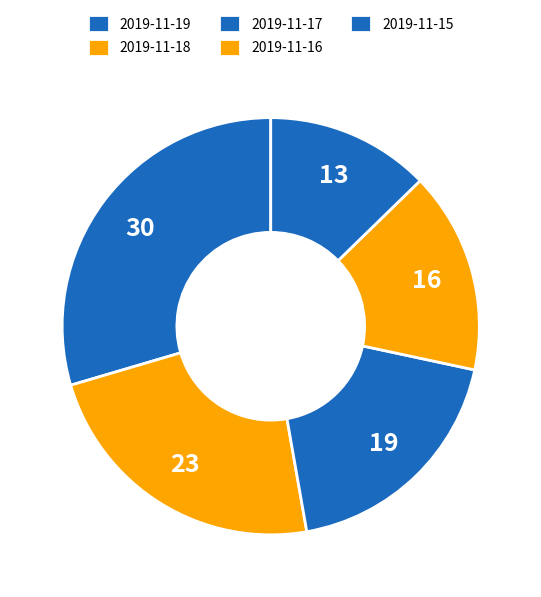

Rank the categories by value from highest to lowest.

2019-11-19, 2019-11-18, 2019-11-17, 2019-11-16, 2019-11-15